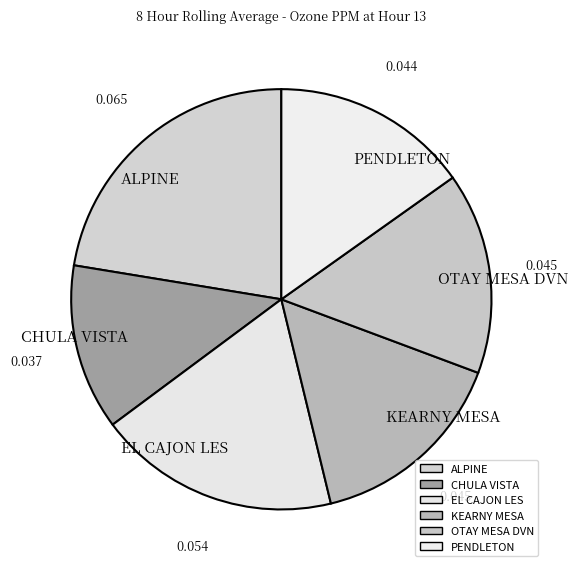

Combined, do CHULA VISTA and KEARNY MESA account for over 50%?

No